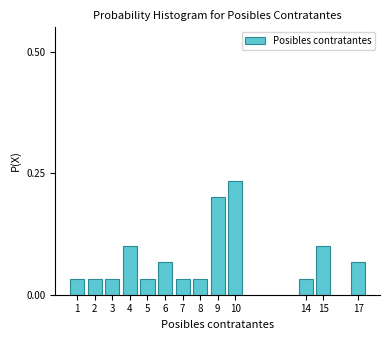

Is it true that the value at 4 is 0.1?

True